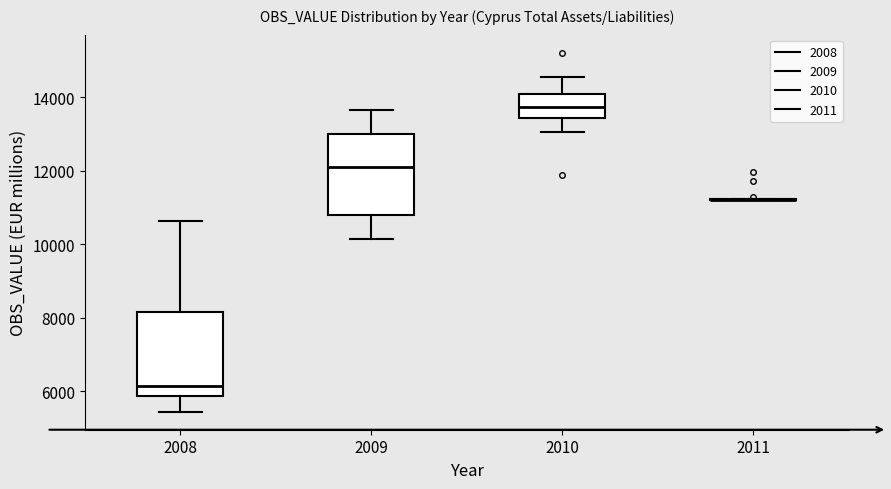

Reading left to right, read every box against the y-axis: the position of its median line, the range the box covers, and the ends of its whiskers. The values are not printed on the chart, so give them approximately, as read against the axis.

2008: median 6200, box 5800 to 8200, whiskers 5400 to 10600
2009: median 12200, box 10800 to 13000, whiskers 10200 to 13600
2010: median 13800, box 13400 to 14000, whiskers 13000 to 14600
2011: box collapsed to a line at 11200, whiskers 11200 to 11200